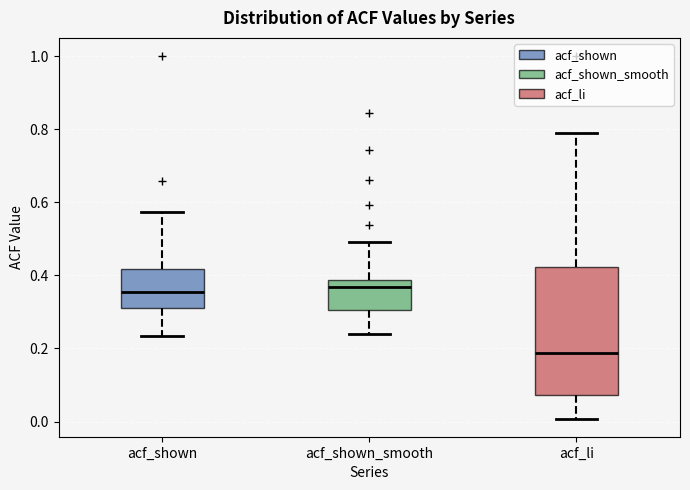

Which box is the tallest, from its lower edge to its upper edge?

acf_li